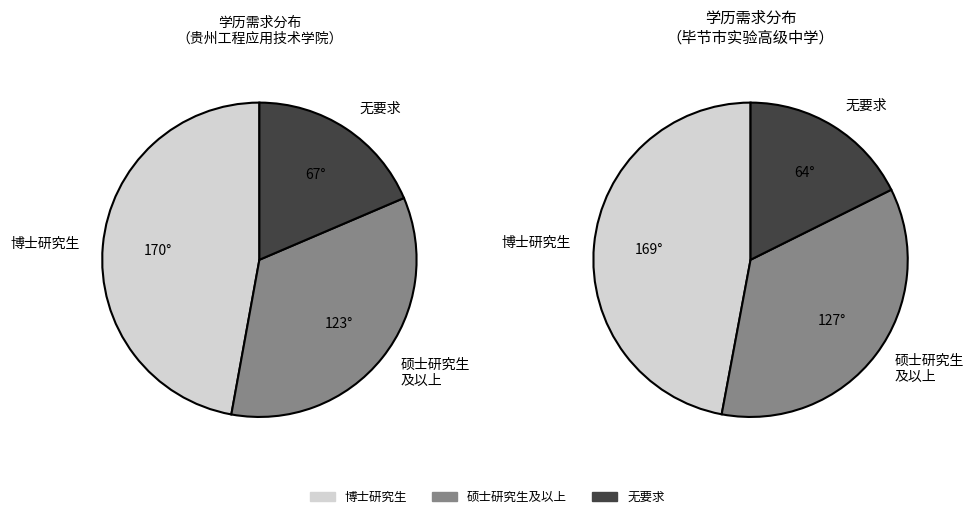

Does 博士研究生 represent more than half of the total?

No